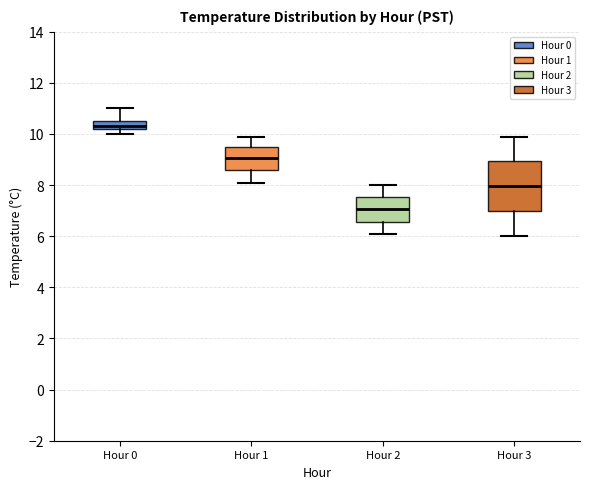

Which box is the tallest, from its lower edge to its upper edge?

Hour 3